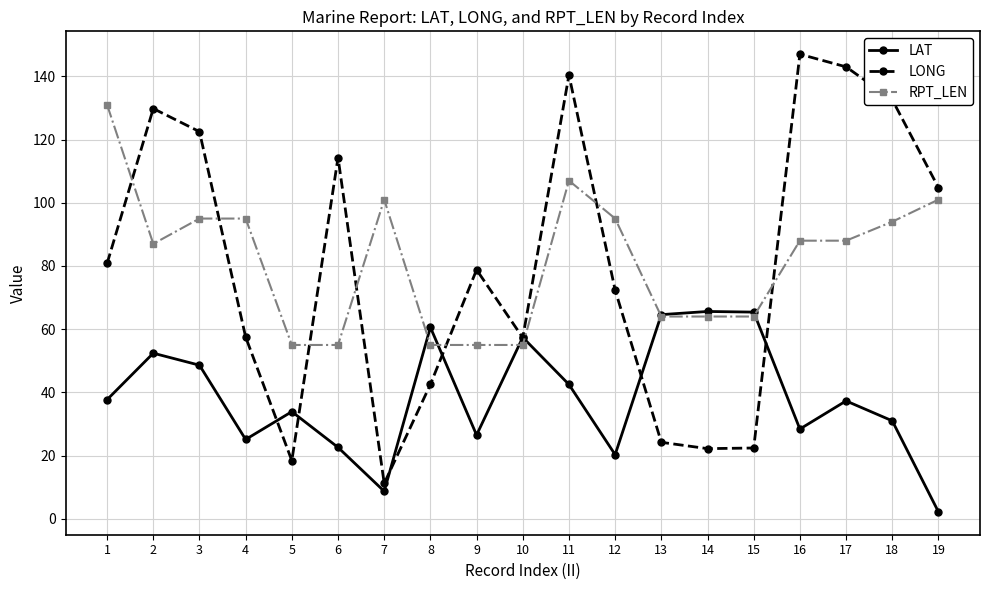

What are all the series names shown in the legend?

LAT, LONG, RPT_LEN